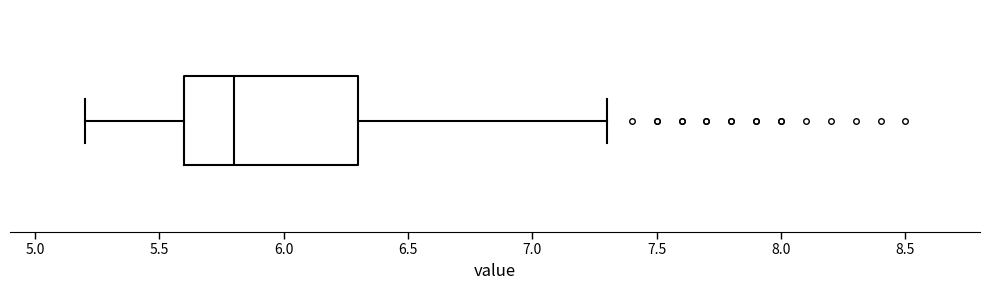

Transcribe this box plot: give where the median line is, the range the box spans, and where the two whiskers end, as read against the x-axis. The values are not printed on the chart, so give them approximately, as read against the axis.

median 5.8, box 5.6 to 6.3, whiskers 5.2 to 7.3